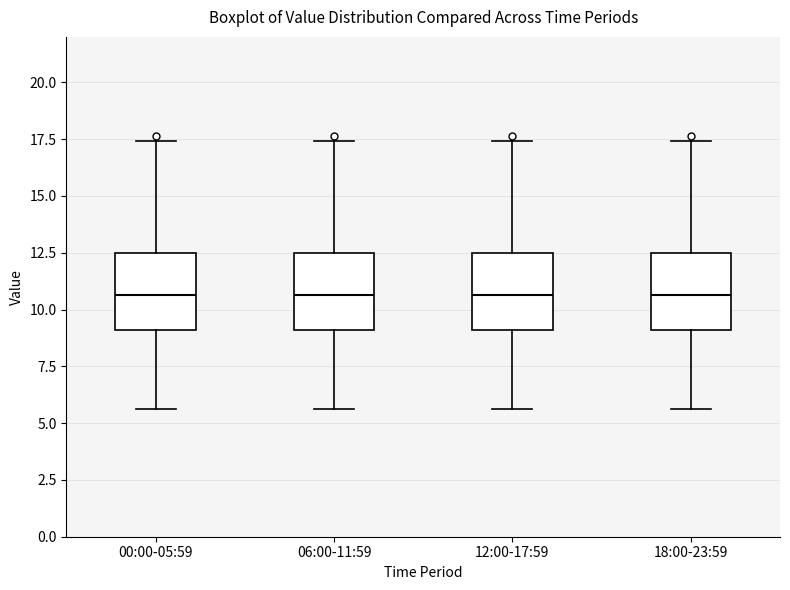

Where does the median line of the box for 18:00-23:59 sit on the y-axis? The values are not printed on the chart, so give them approximately, as read against the axis.

10.5